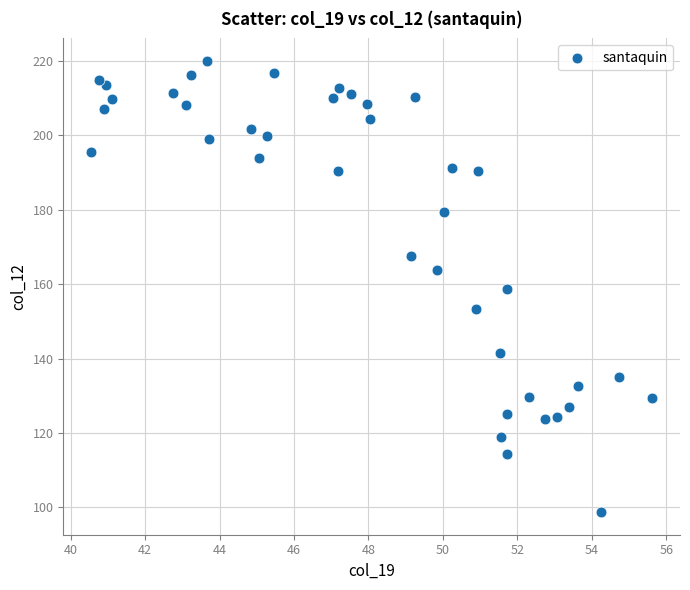

What is the range of X values (max minus min)?

15.1